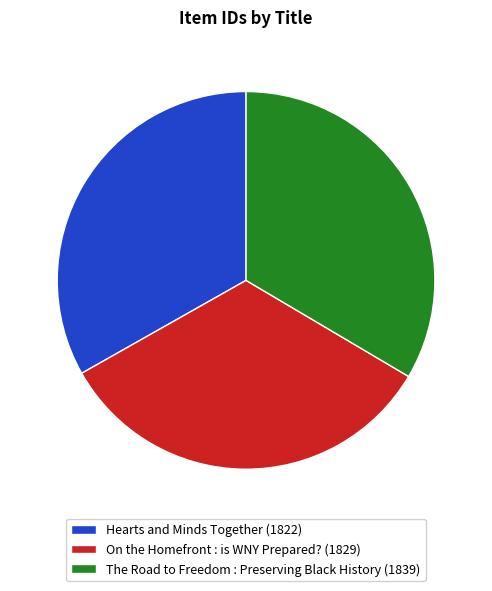

How many slices are in this pie chart?

3